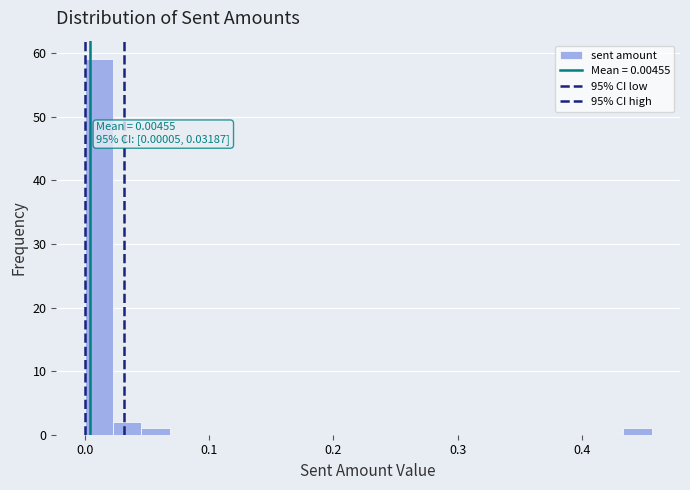

Around what value on the x-axis is the tallest bar? Give the approximate position of its centre, as read against the axis.

0.01